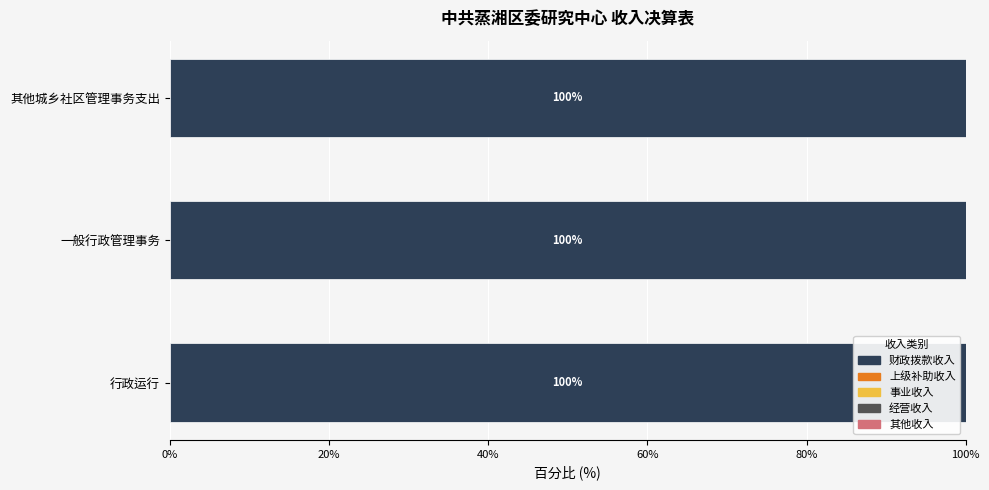

Rank the series by their maximum value, from highest to lowest.

财政拨款收入, 上级补助收入, 事业收入, 经营收入, 其他收入